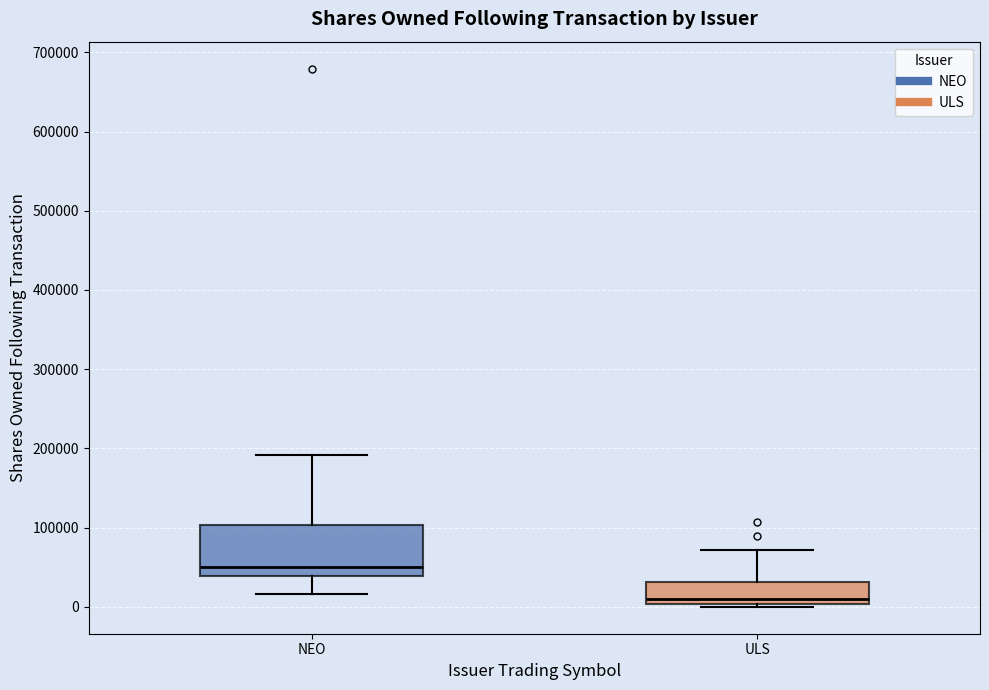

Reading left to right, transcribe this box plot: for each box, give where its median line is, the range the box spans, and where its two whiskers end, as read against the y-axis. The values are not printed on the chart, so give them approximately, as read against the axis.

NEO: median 50000, box 40000 to 100000, whiskers 20000 to 190000
ULS: median 10000, box 0 to 30000, whiskers 0 (just below the box's lower edge) to 70000